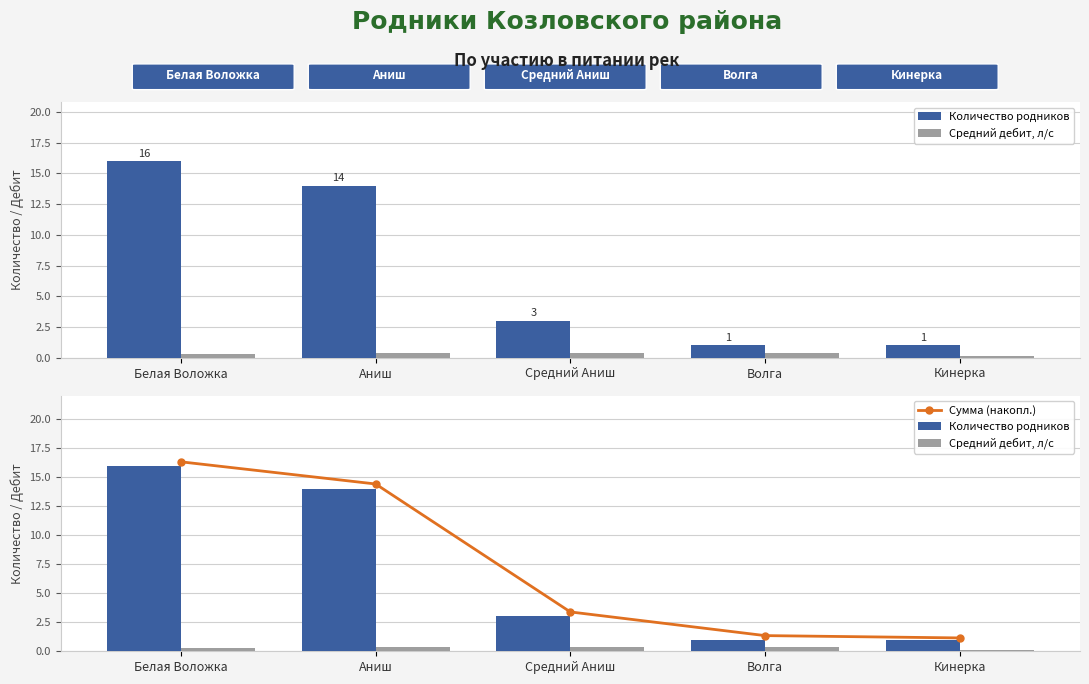

Rank the categories by Количество родников value from lowest to highest.

Волга, Кинерка, Средний Аниш, Аниш, Белая Воложка